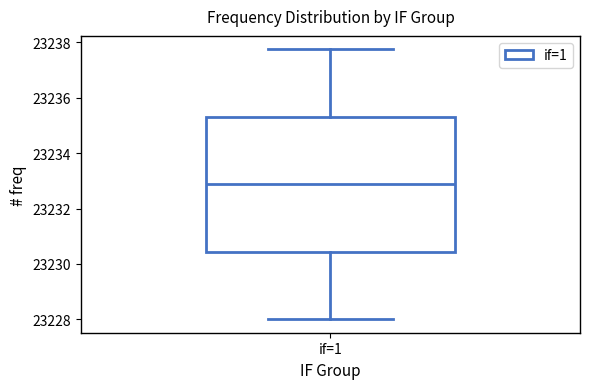

Read this box plot against the y-axis: the position of the median line, the range covered by the box, and the ends of both whiskers. The values are not printed on the chart, so give them approximately, as read against the axis.

median 23232.8, box 23230.4 to 23235.4, whiskers 23228.0 to 23237.8